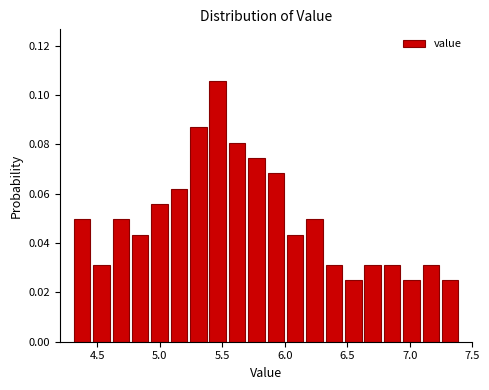

Read against the x-axis, roughly where is the centre of the tallest bar?

5.45